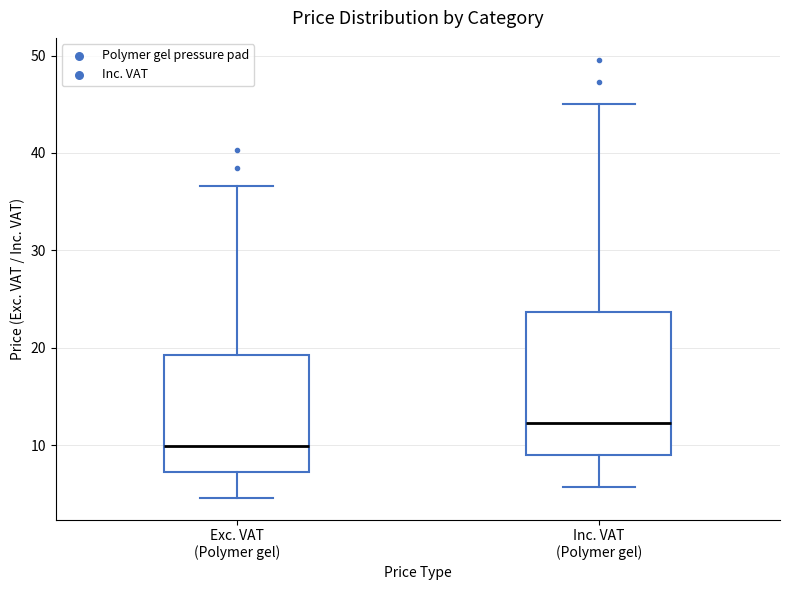

Reading left to right, read every box against the y-axis: the position of its median line, the range the box covers, and the ends of its whiskers. The values are not printed on the chart, so give them approximately, as read against the axis.

Exc. VAT (Polymer gel): median 10, box 7 to 19, whiskers 5 to 37
Inc. VAT (Polymer gel): median 12, box 9 to 24, whiskers 6 to 45